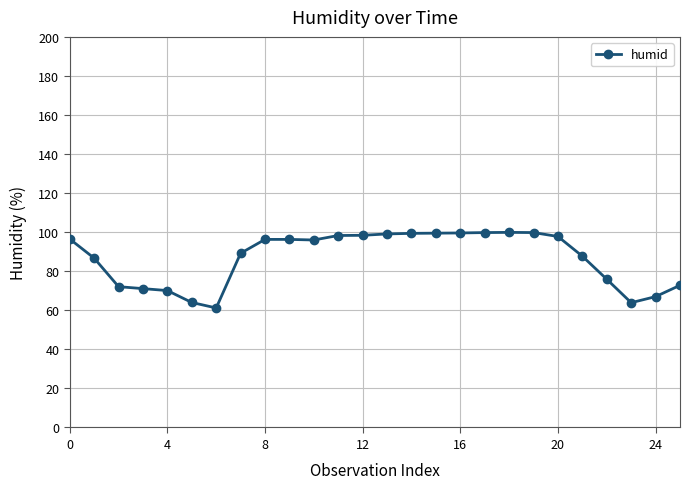

What is the difference between the maximum and minimum values?

38.7